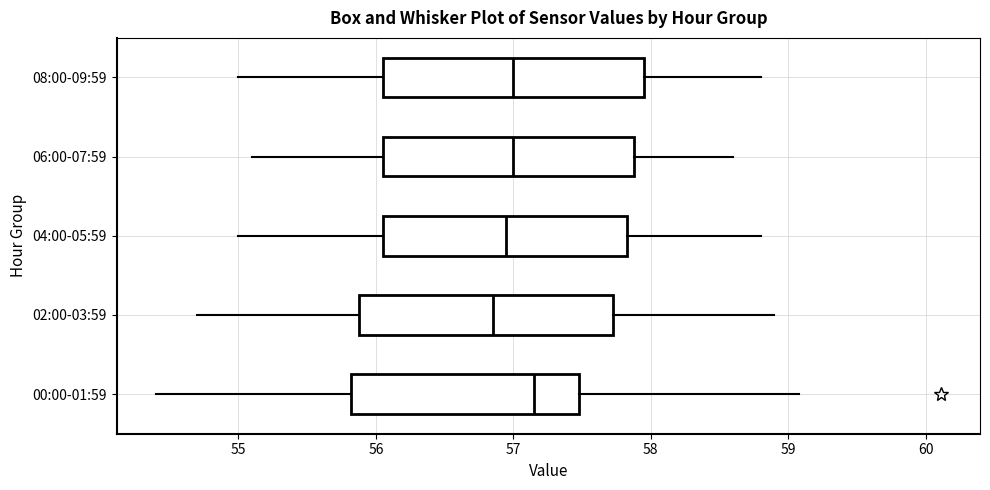

Reading bottom to top, read every box against the x-axis: the position of its median line, the range the box covers, and the ends of its whiskers. The values are not printed on the chart, so give them approximately, as read against the axis.

00:00-01:59: median 57.2, box 55.8 to 57.5, whiskers 54.4 to 59.1
02:00-03:59: median 56.9, box 55.9 to 57.7, whiskers 54.7 to 58.9
04:00-05:59: median 57.0, box 56.1 to 57.8, whiskers 55.0 to 58.8
06:00-07:59: median 57.0, box 56.1 to 57.9, whiskers 55.1 to 58.6
08:00-09:59: median 57.0, box 56.1 to 58.0, whiskers 55.0 to 58.8